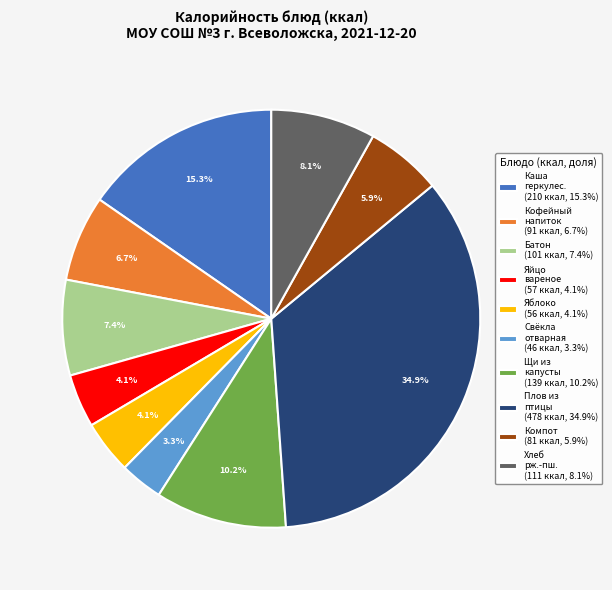

What is the largest slice in the pie chart?

Плов из птицы (478 ккал, 34.9%)